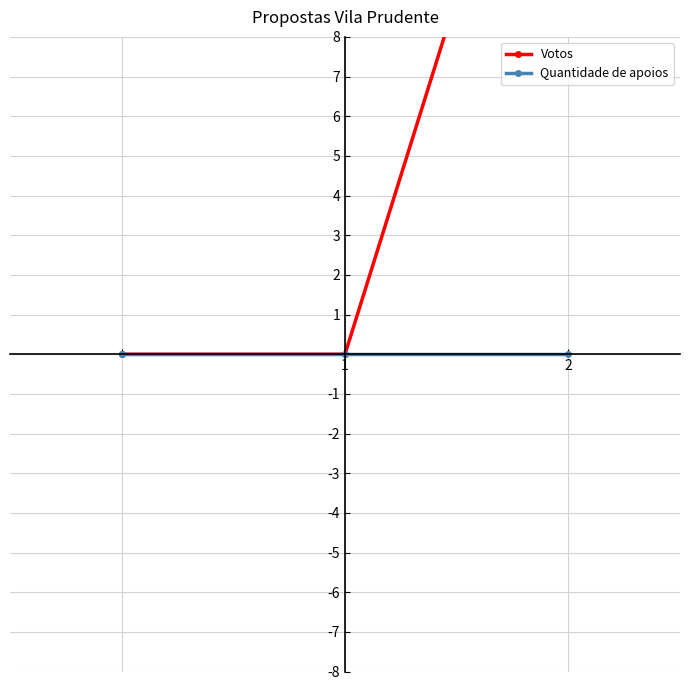

What are all the series names shown in the legend?

Votos, Quantidade de apoios